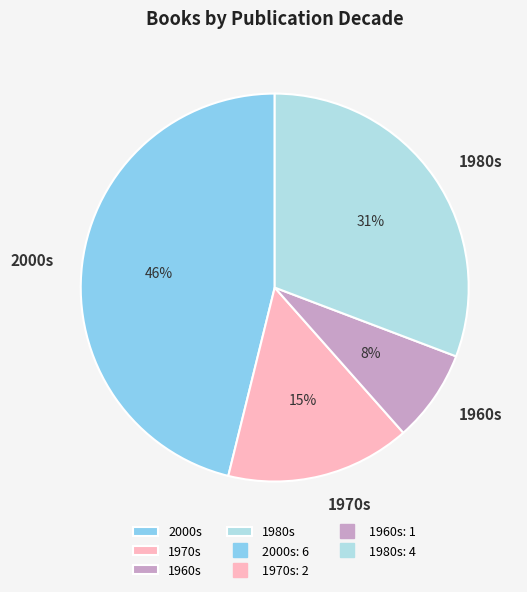

Which has a higher value, 2000s or 1960s?

2000s